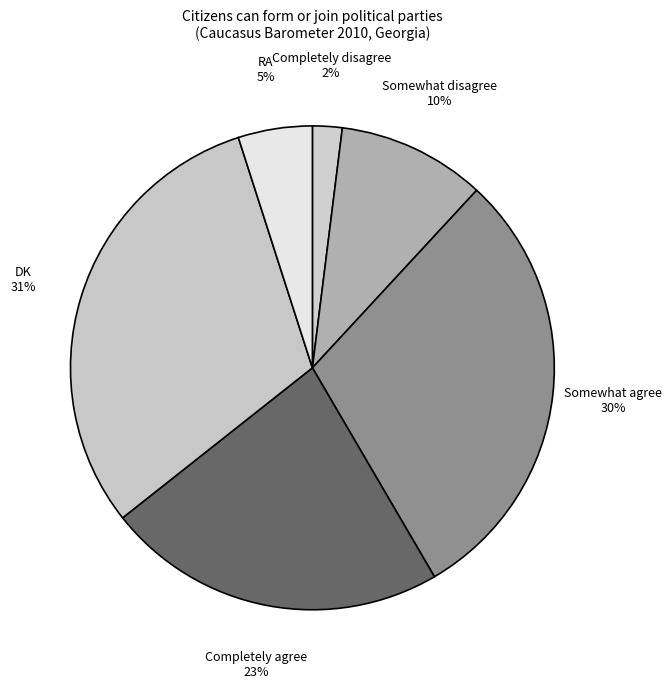

Which slice is the largest?

DK